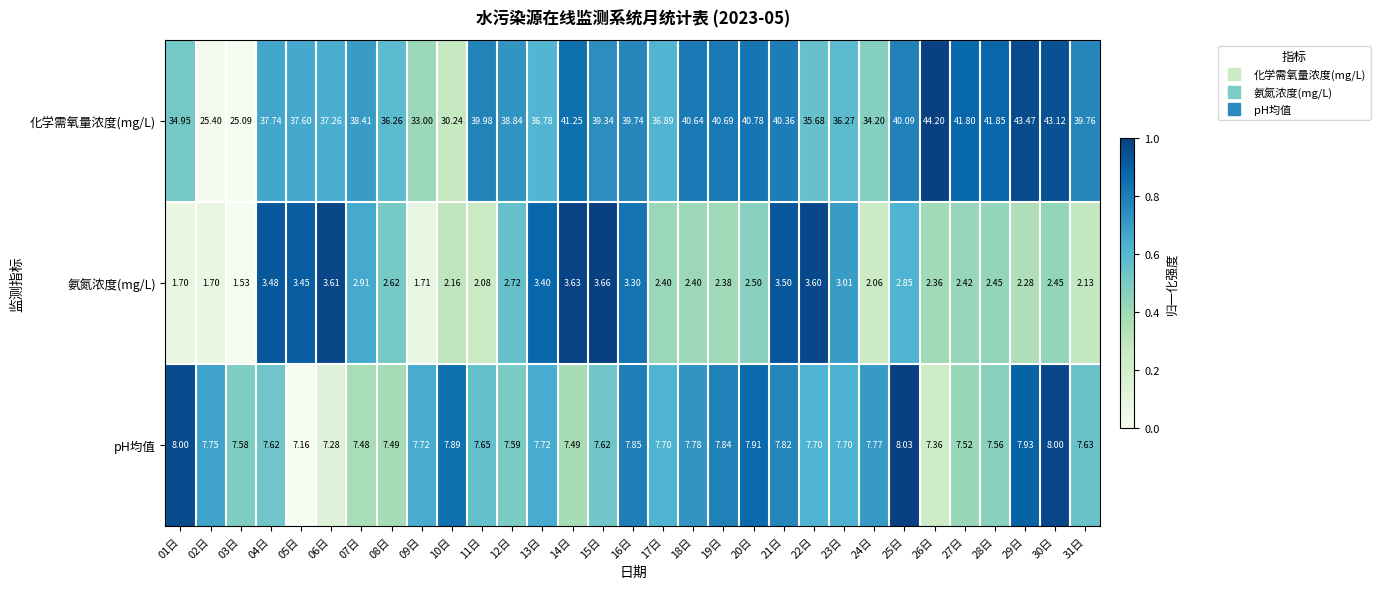

Which series has the largest range (max minus min)?

化学需氧量浓度(mg/L)